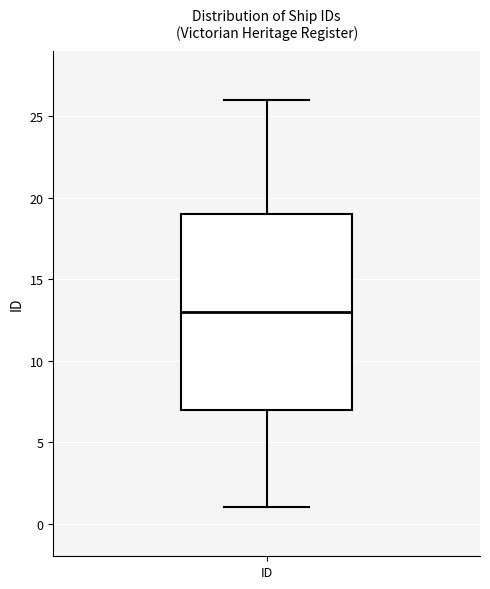

Where does the upper whisker of the box for ID end on the y-axis? The values are not printed on the chart, so give them approximately, as read against the axis.

26